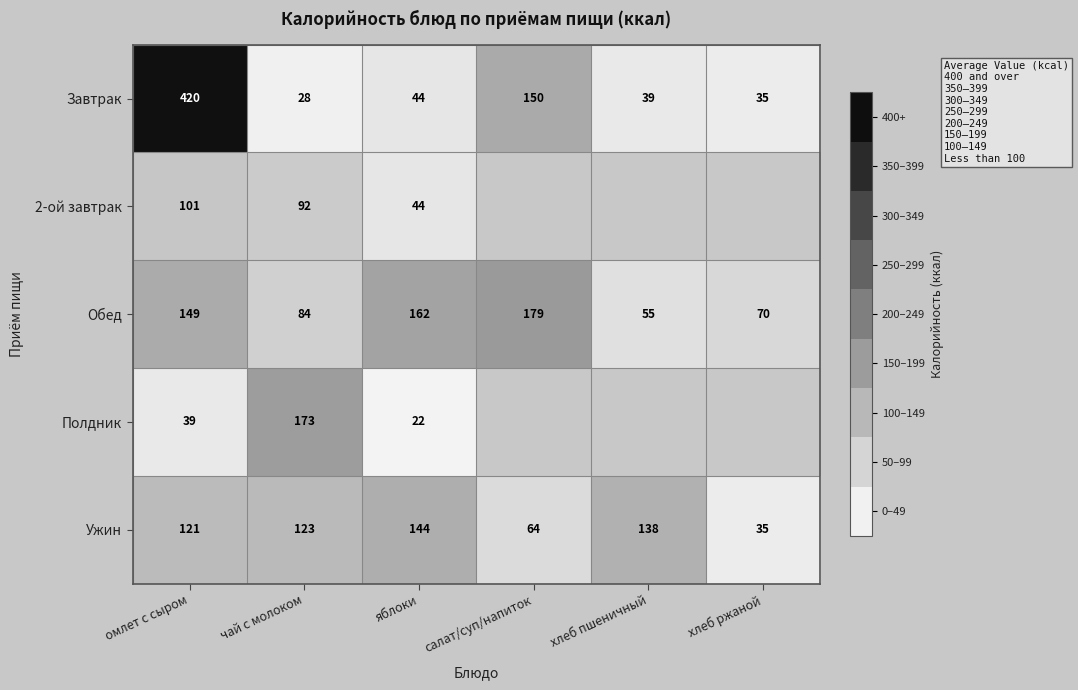

Is it true that Ужин equals 64 at салат/суп/напиток?

True